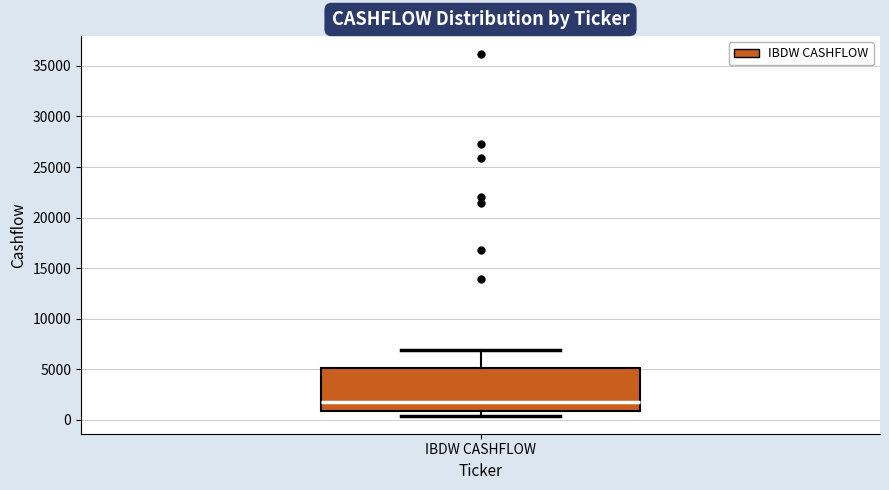

Where does the median line of the box for IBDW CASHFLOW sit on the y-axis? The values are not printed on the chart, so give them approximately, as read against the axis.

2000